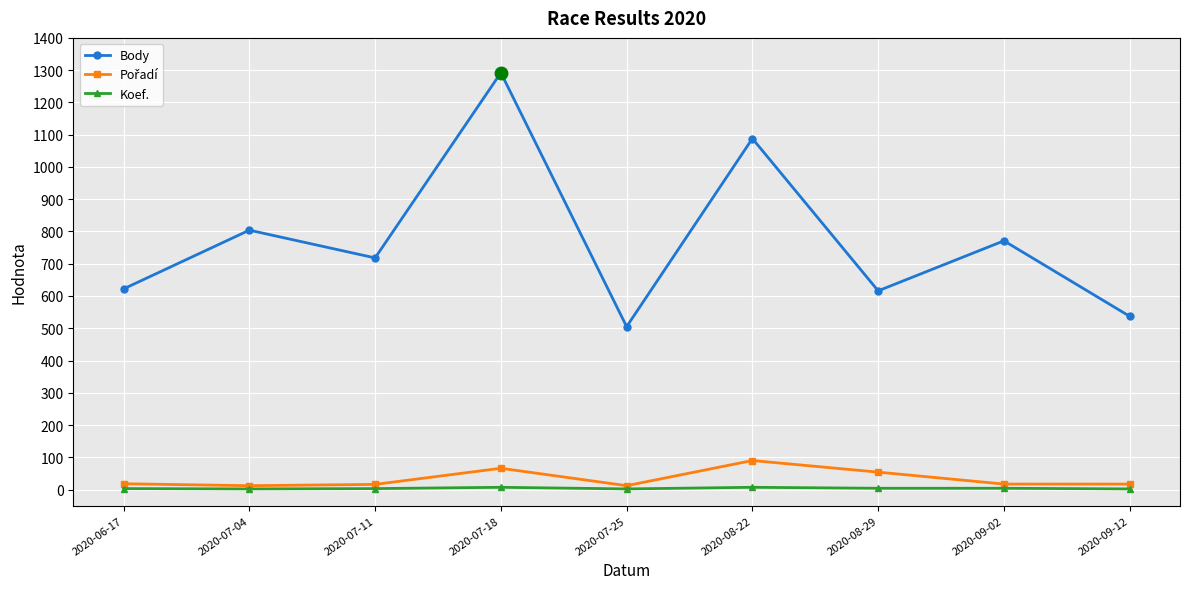

What is the sum of the Koef. values at 2020-06-17 and 2020-07-04?

5